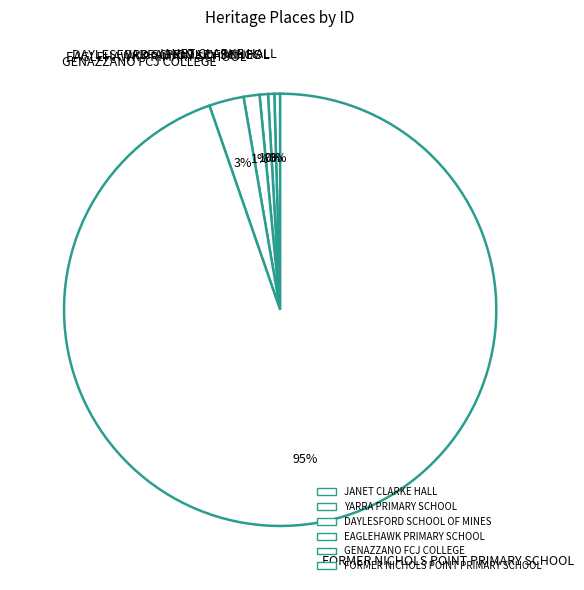

Is it true that JANET CLARKE HALL is 0% of the pie?

True